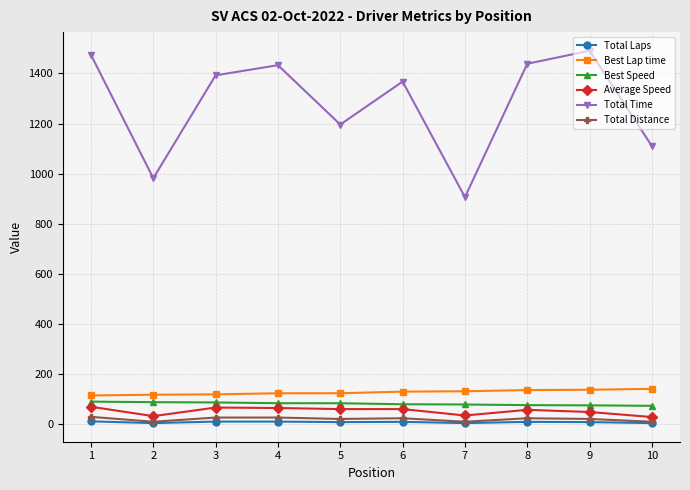

Which series has the largest total across all categories?

Total Time